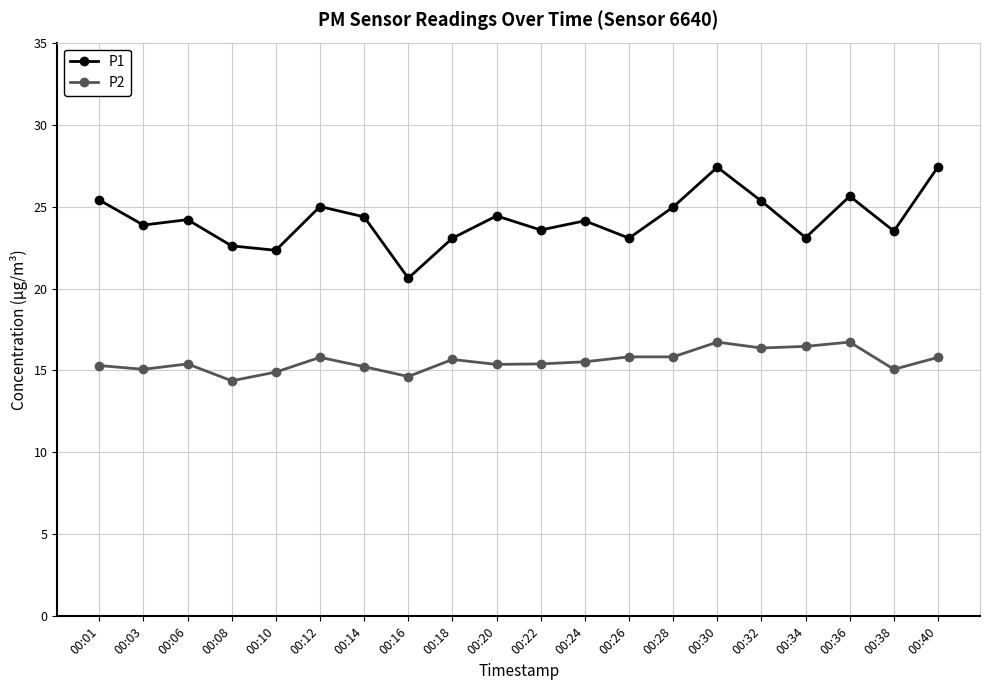

Is it true that P1 equals 22.6 at 00:08?

True